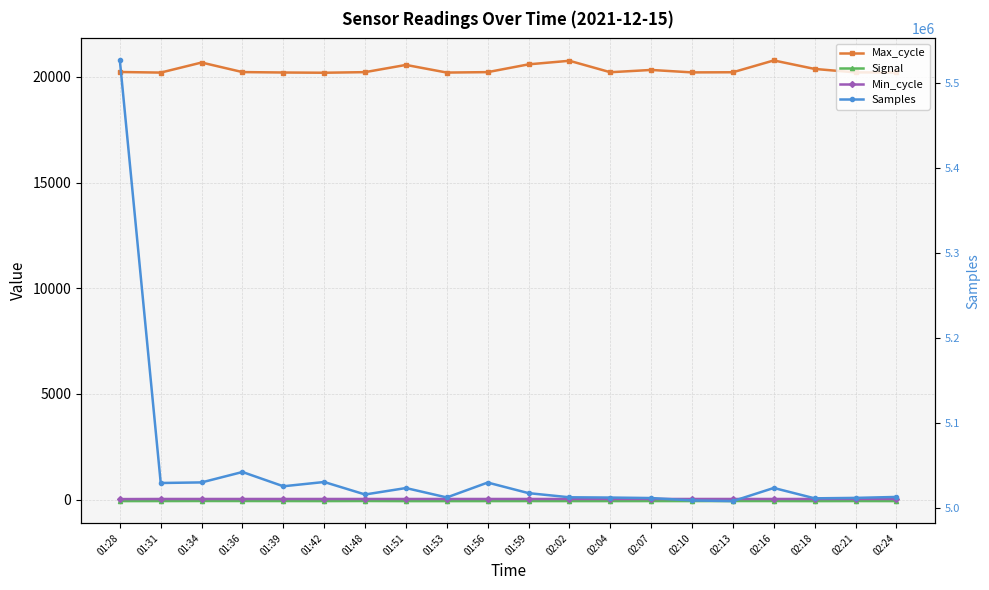

What are all the series names shown in the legend?

Max_cycle, Signal, Min_cycle, Samples